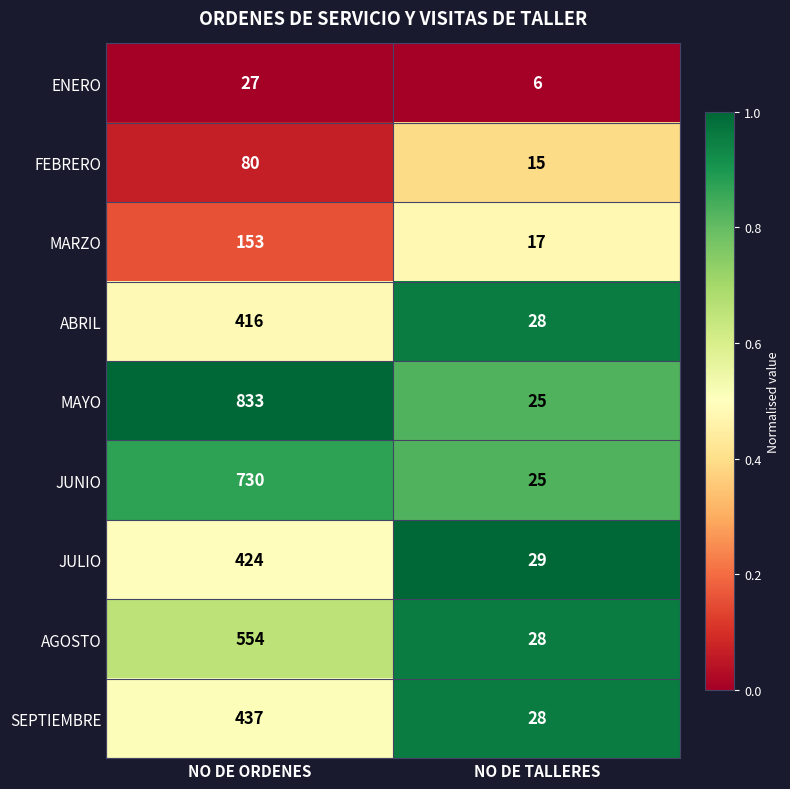

Rank the series by their maximum value, from highest to lowest.

MAYO, JUNIO, AGOSTO, SEPTIEMBRE, JULIO, ABRIL, MARZO, FEBRERO, ENERO